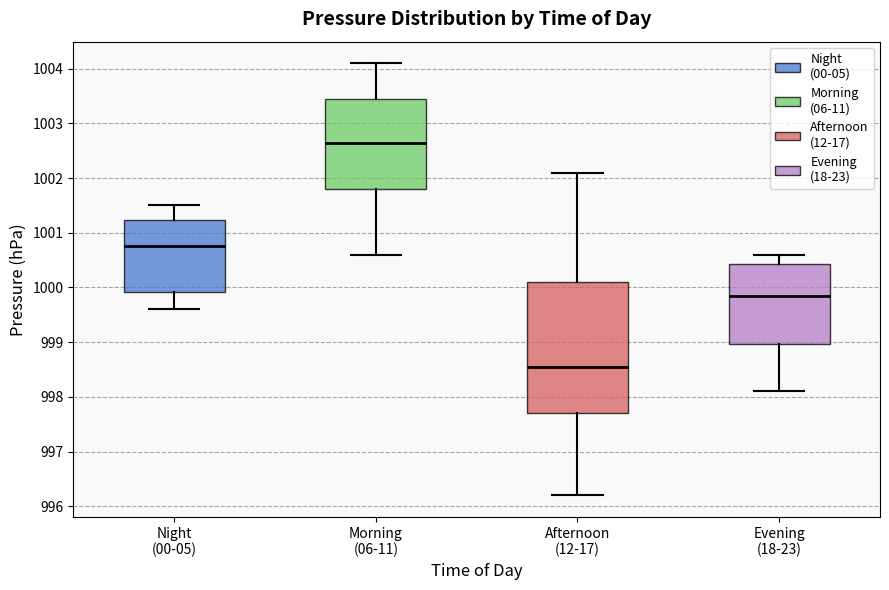

Reading left to right, transcribe this box plot: for each box, give where its median line is, the range the box spans, and where its two whiskers end, as read against the y-axis. The values are not printed on the chart, so give them approximately, as read against the axis.

Night (00-05): median 1000.8, box 999.9 to 1001.2, whiskers 999.6 to 1001.5
Morning (06-11): median 1002.7, box 1001.8 to 1003.5, whiskers 1000.6 to 1004.1
Afternoon (12-17): median 998.6, box 997.7 to 1000.1, whiskers 996.2 to 1002.1
Evening (18-23): median 999.9, box 999.0 to 1000.4, whiskers 998.1 to 1000.6